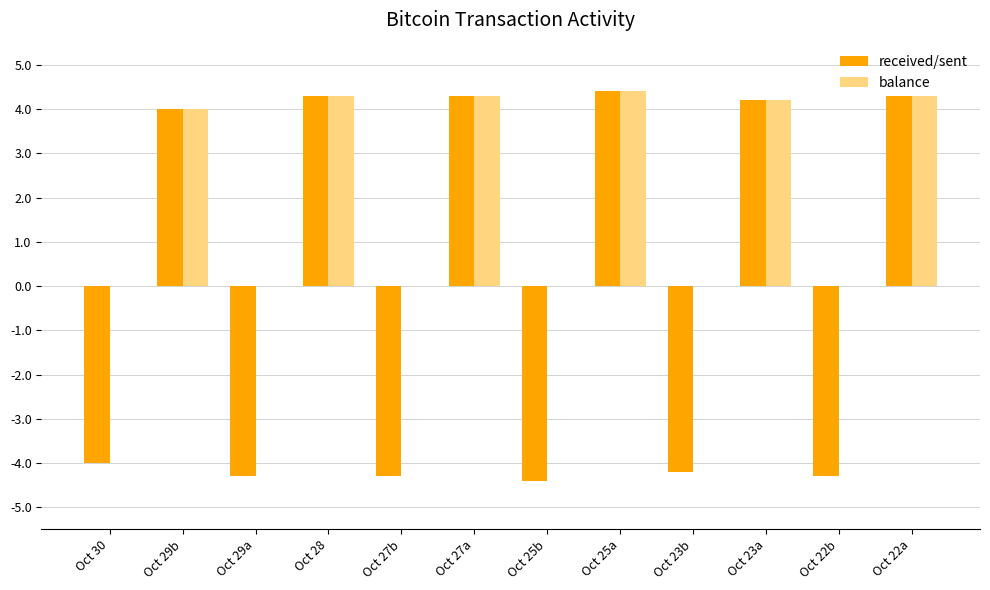

What is the sum of all balance values?

25.5